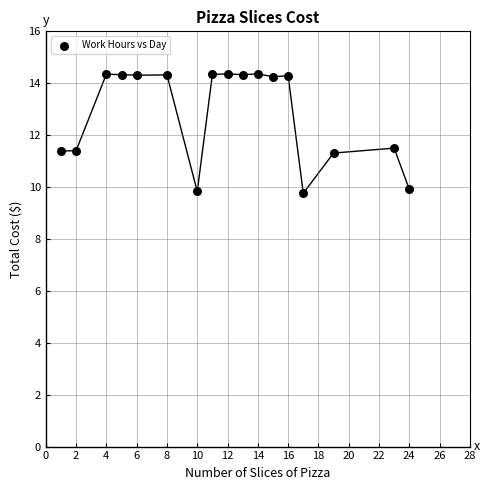

What is the range of X values (max minus min)?

23.0